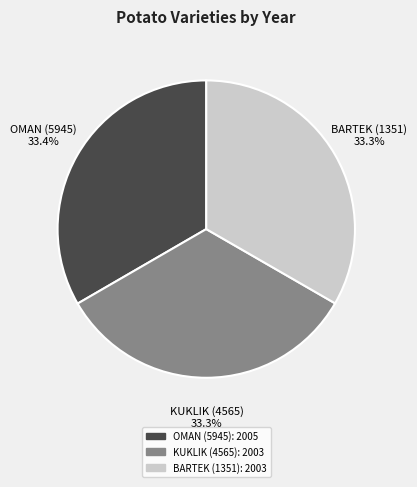

The BARTEK (1351) slice represents 24% of the pie. True or false?

False